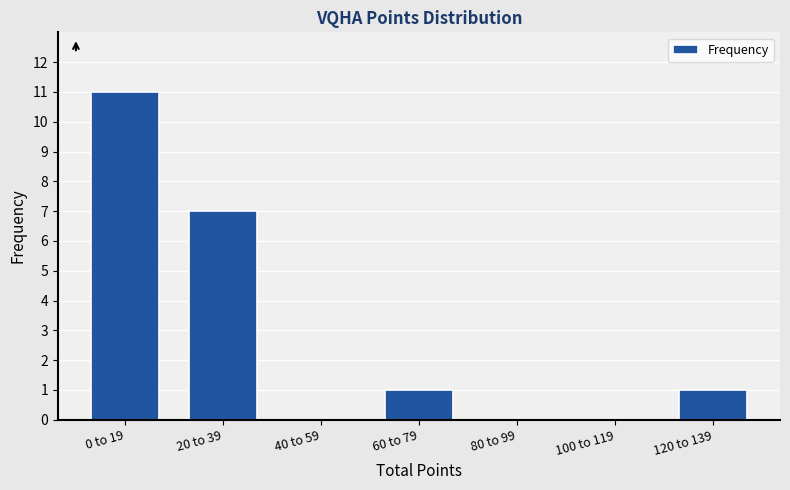

Reading left to right, extract all data points from this chart.

0 to 19=11	20 to 39=7	40 to 59=0	60 to 79=1	80 to 99=0	100 to 119=0	120 to 139=1